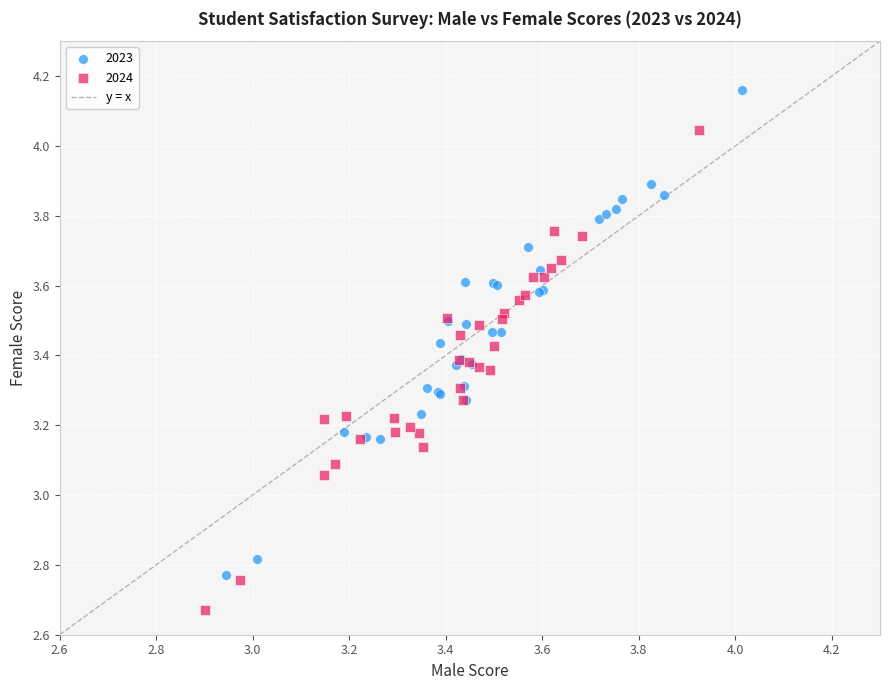

Which series contains the lowest Y value?

2024